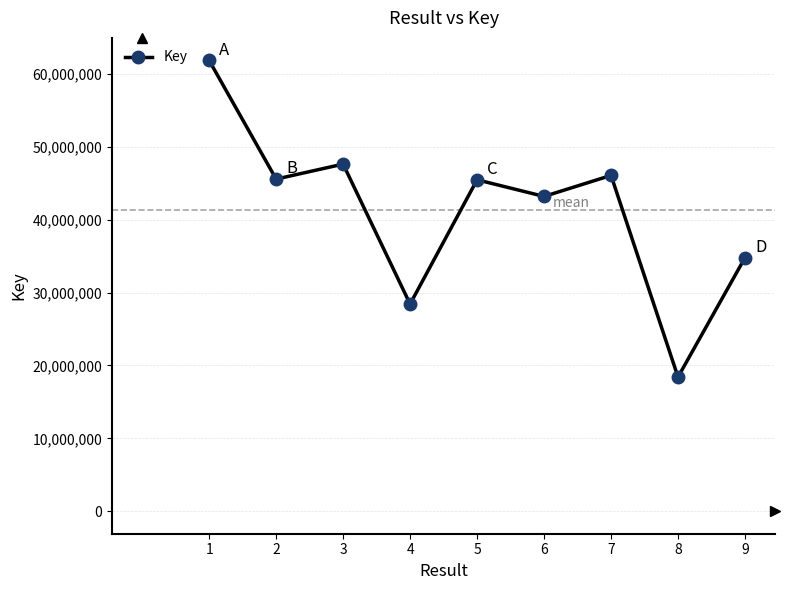

Is it true that the value at 7 is 46095117?

True